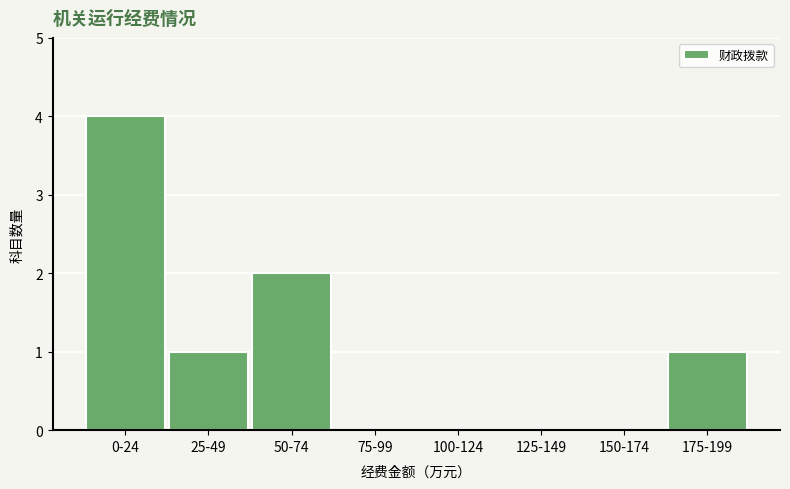

Reading right to left, what are all the values shown in this chart?

175-199=1	150-174=0	125-149=0	100-124=0	75-99=0	50-74=2	25-49=1	0-24=4